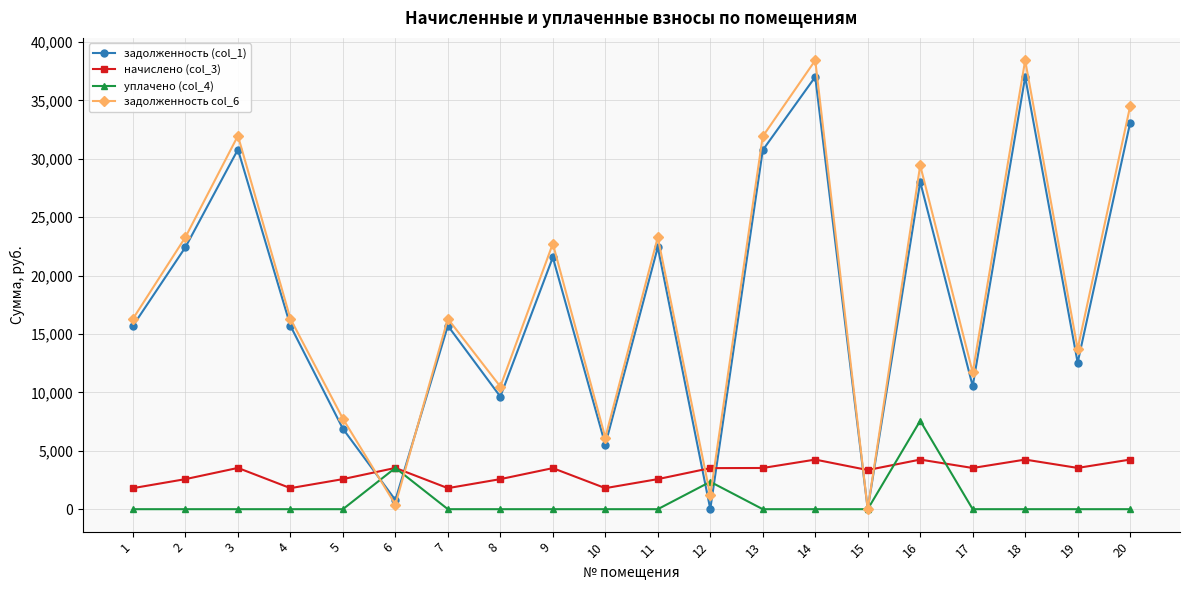

What is the value of the задолженность col_6 point at the 7th from the left?

16305.0